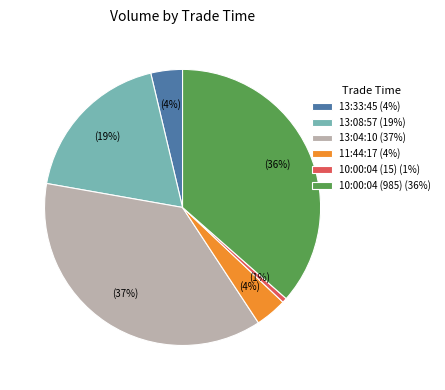

Between 10:00:04 (15) and 13:33:45, which is larger?

13:33:45